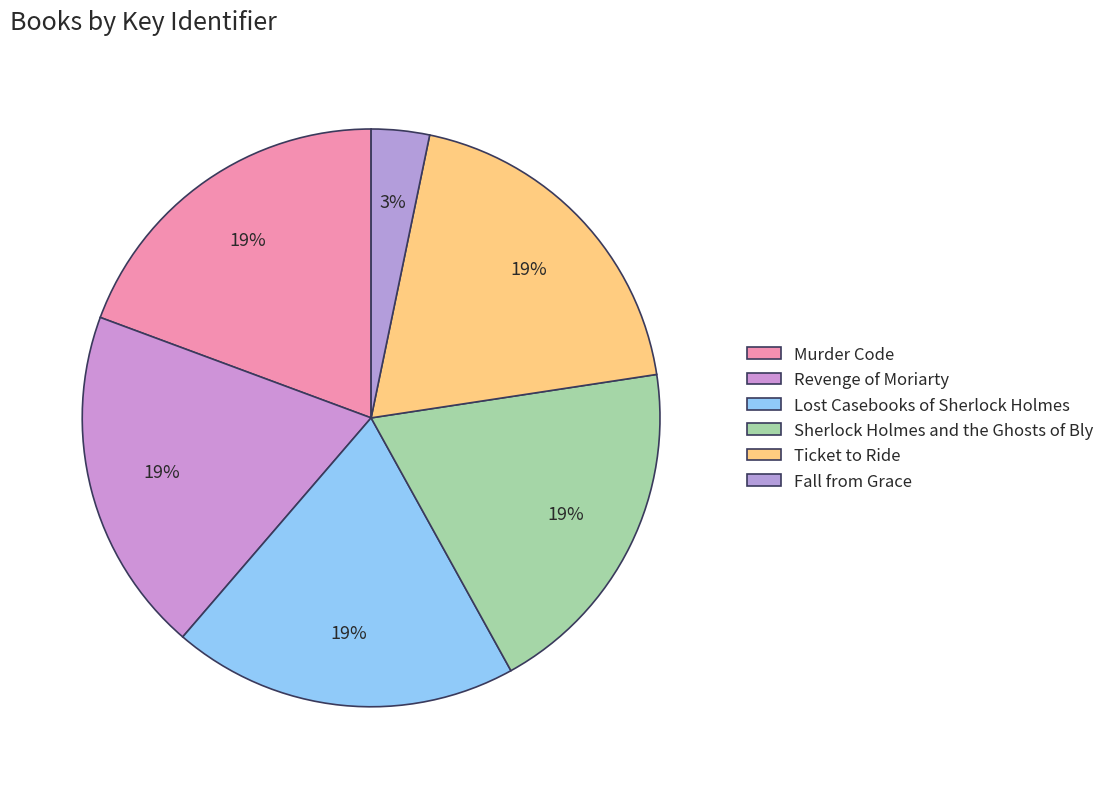

Combined, what portion of the pie is Ticket to Ride and Lost Casebooks of Sherlock Holmes?

38.7%